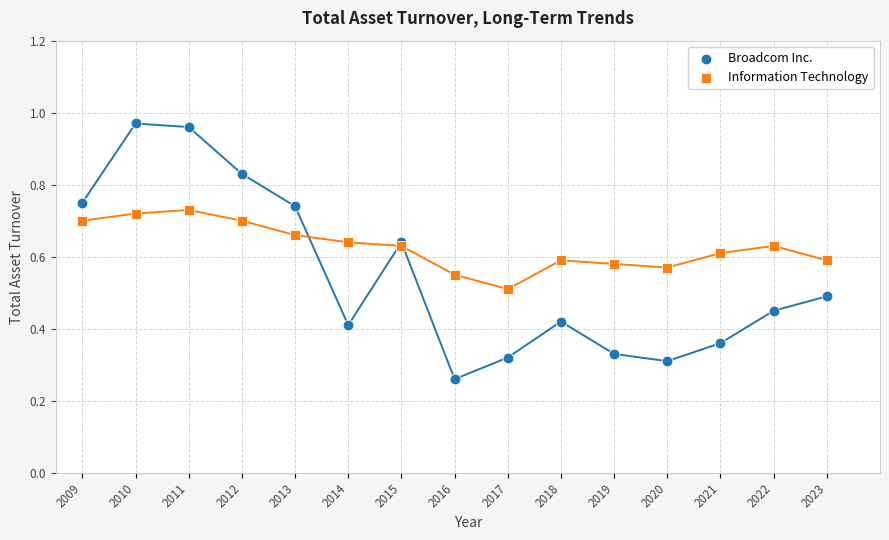

Which series has the largest Y range (max minus min)?

Broadcom Inc.